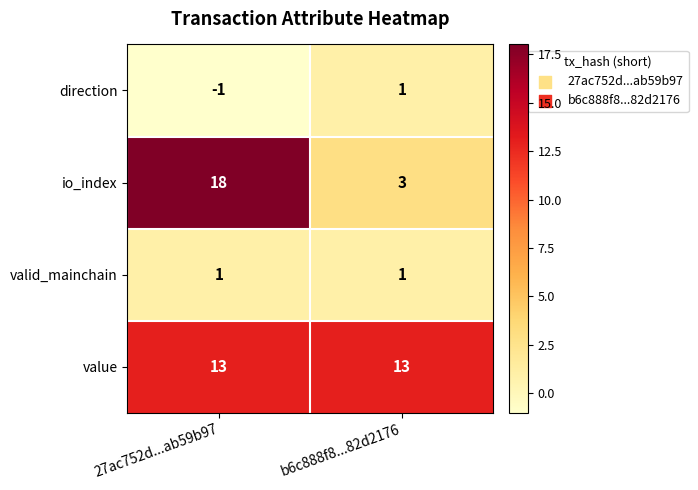

Rank the series at 27ac752d...ab59b97 from lowest to highest value.

direction, valid_mainchain, value, io_index